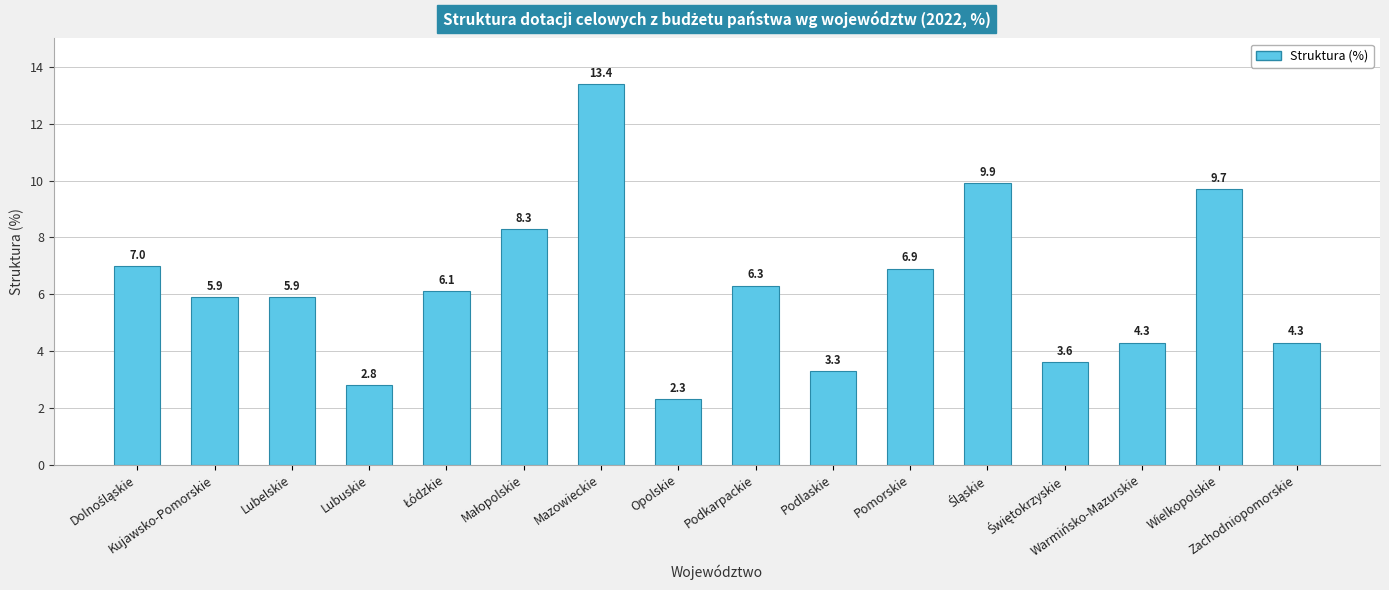

What is the value of the 16th bar from the left?

4.3